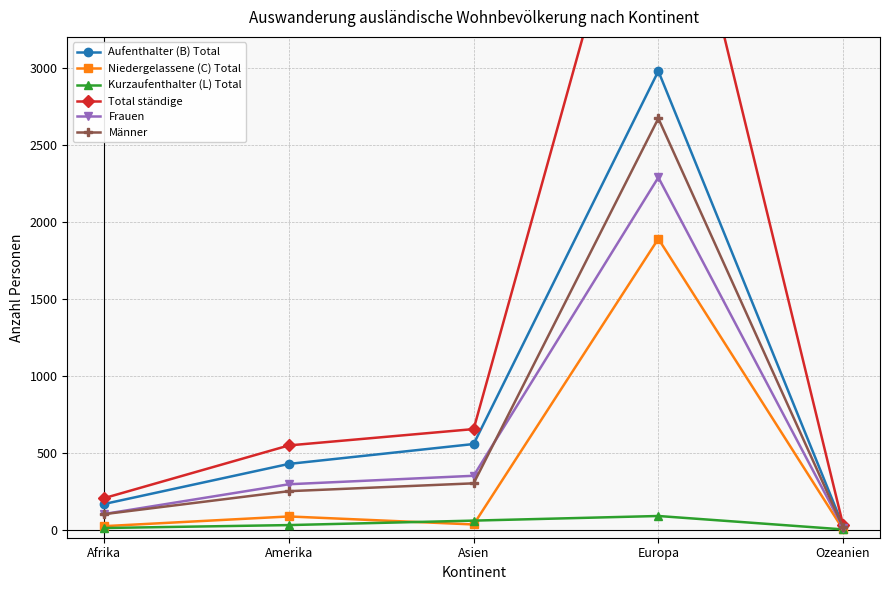

Which series has the widest spread of values?

Total ständige